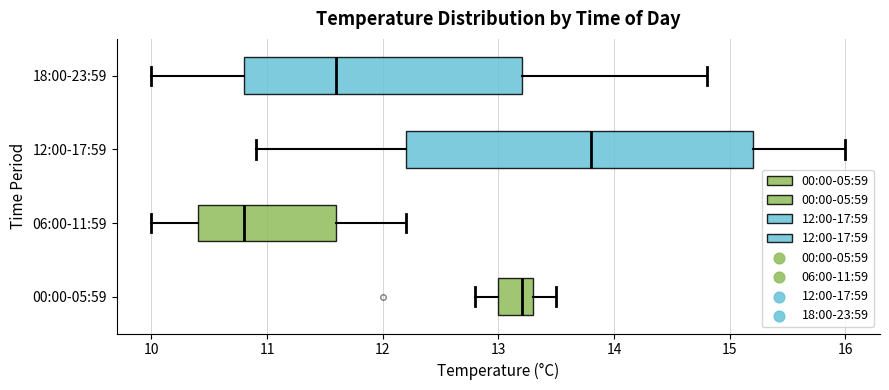

Where is the left edge of the box for 06:00-11:59 on the x-axis? The values are not printed on the chart, so give them approximately, as read against the axis.

10.4